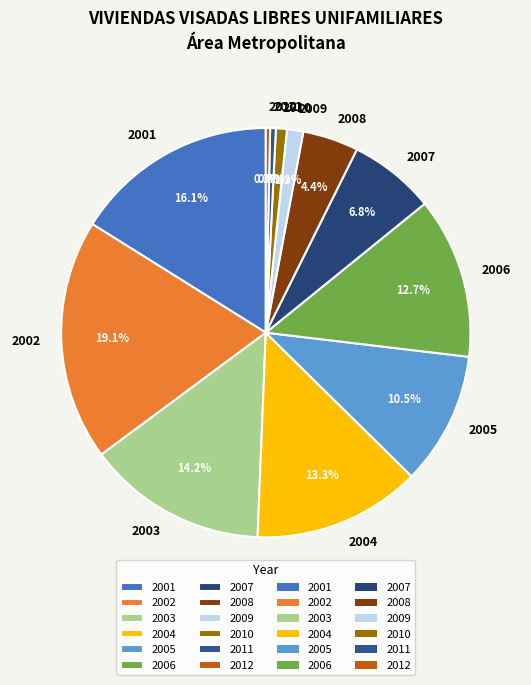

Is there a majority slice in this chart?

No